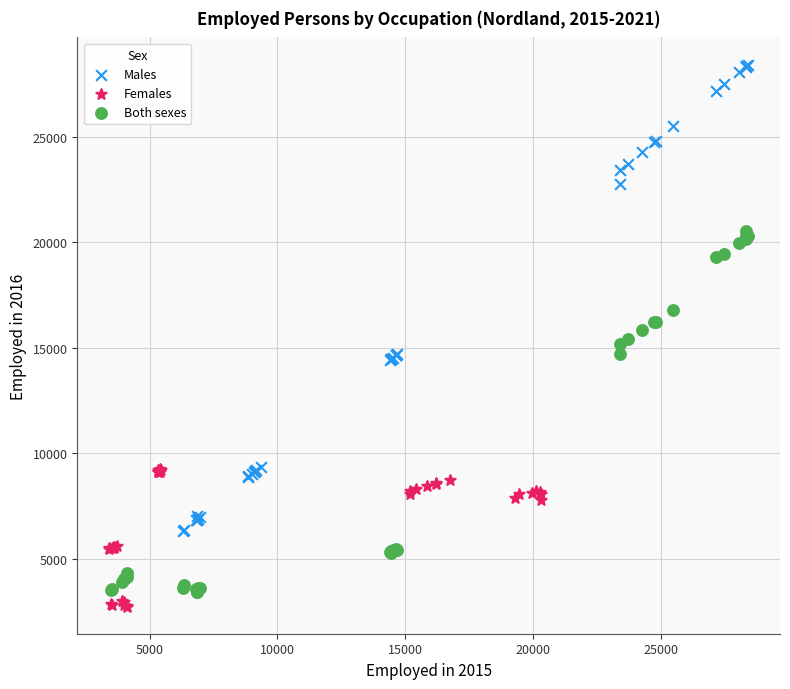

Which series has the largest Y range (max minus min)?

Males